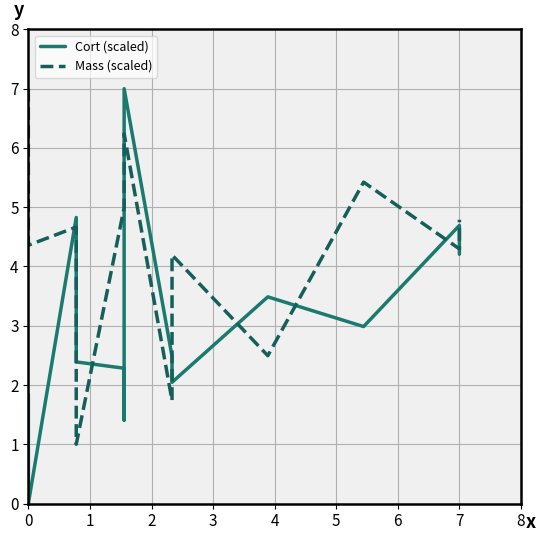

Which series changed the most between 6 and 12?

Cort (scaled)